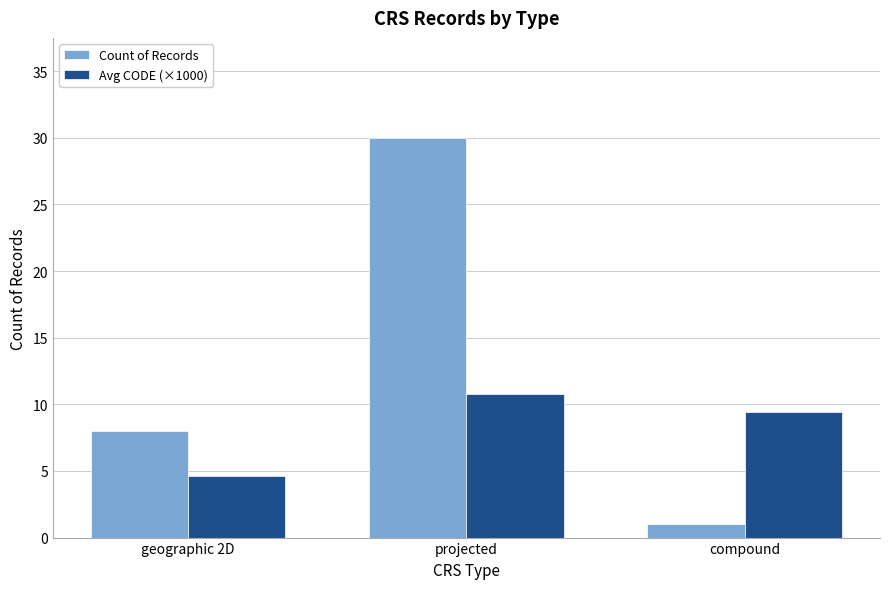

What is the label of the 2nd bar from the right?

projected